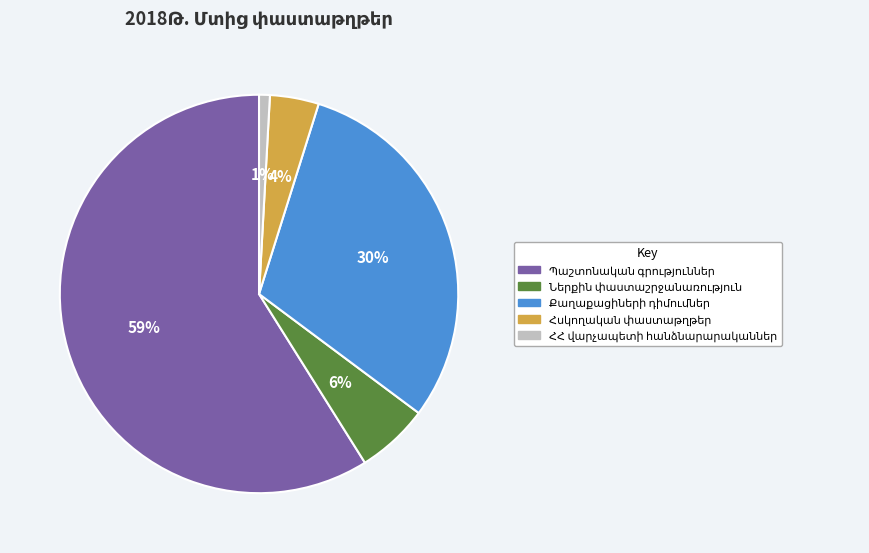

To the nearest percent, what is the average slice percentage?

20%